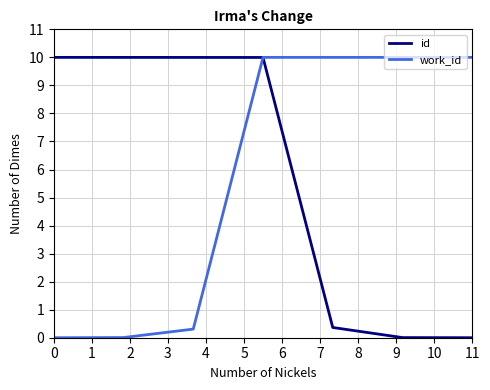

What is the highest value of the work_id series?

10.0